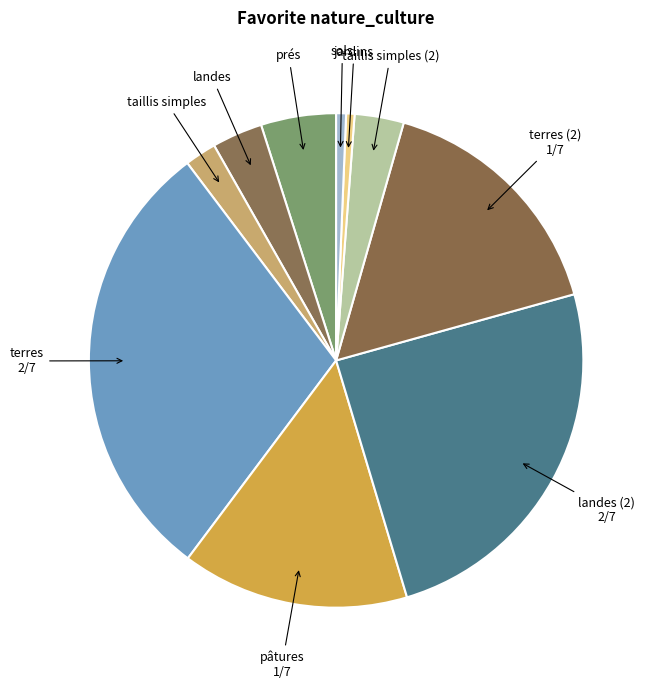

How many slices are in this pie chart?

10